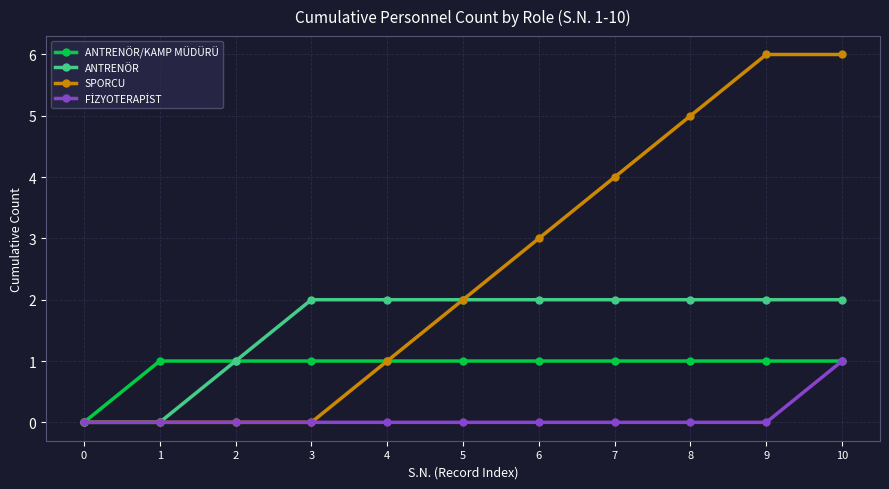

Is this an area chart (filled region under the line)?

No